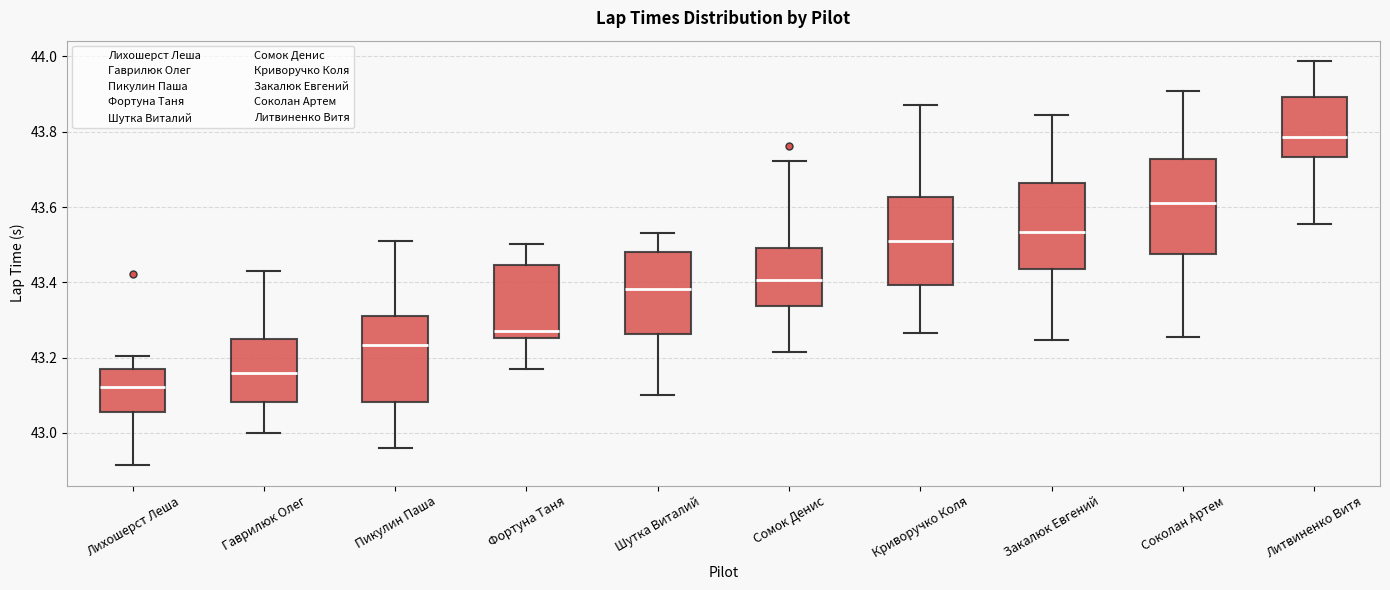

Which box has the highest median line?

Литвиненко Витя